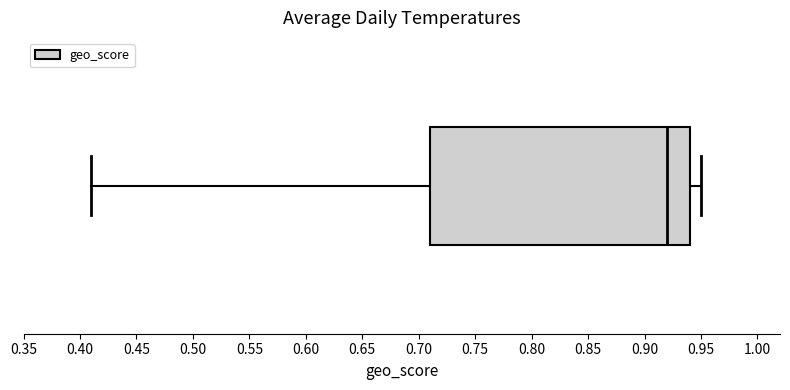

Transcribe this box plot: give where the median line is, the range the box spans, and where the two whiskers end, as read against the x-axis. The values are not printed on the chart, so give them approximately, as read against the axis.

median 0.92, box 0.71 to 0.94, whiskers 0.41 to 0.95